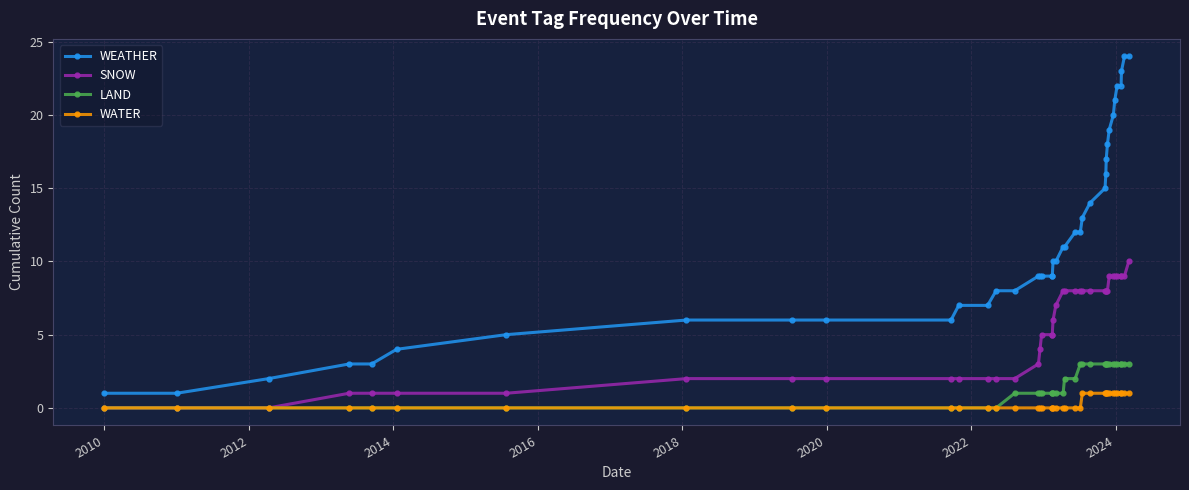

What is the greatest value displayed?

24